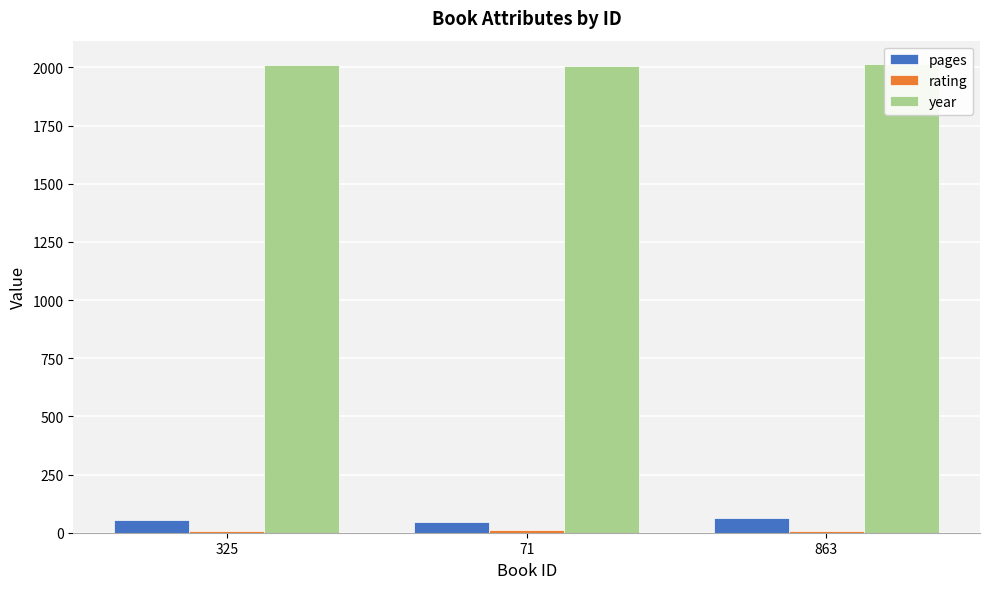

What is the difference between the maximum and second lowest values in the pages series?

9